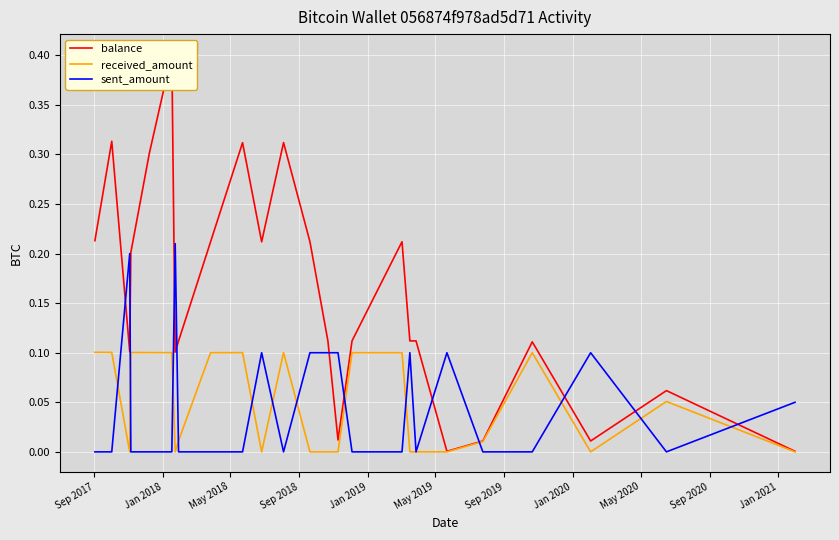

What are all the series names shown in the legend?

balance, received_amount, sent_amount